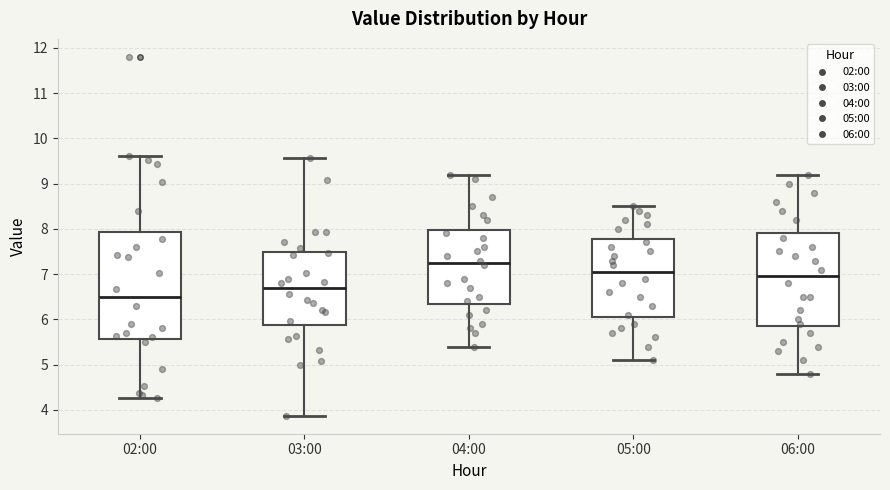

Comparing the boxes themselves (not the whiskers), which one is the tallest?

02:00